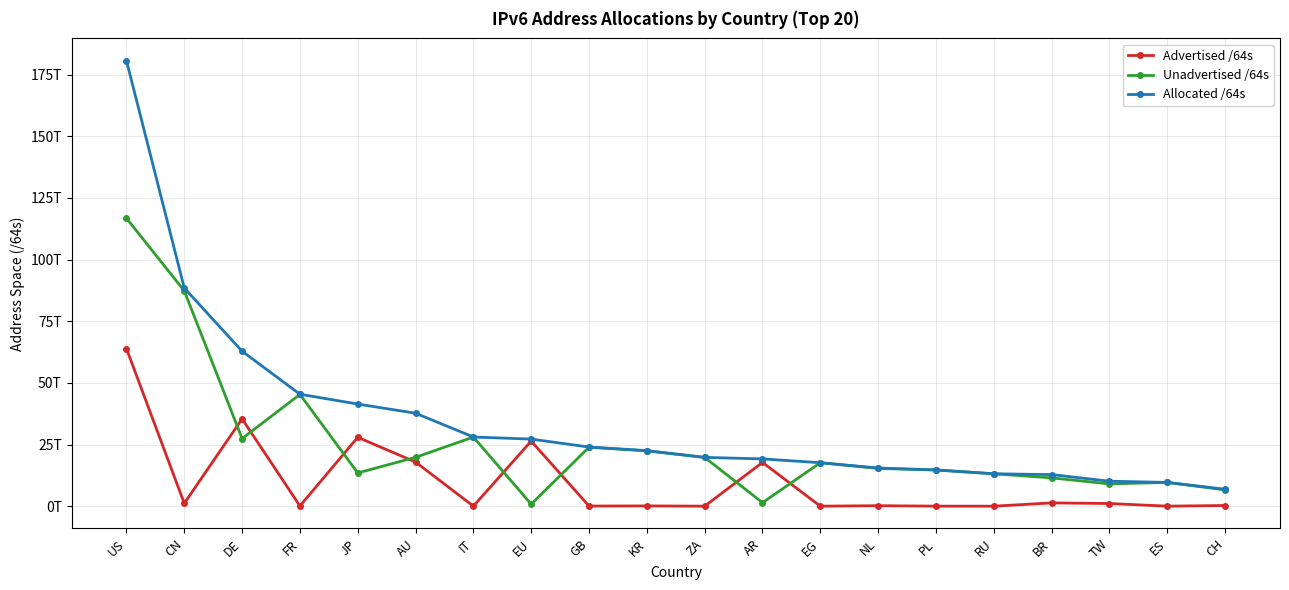

Is the value of Unadvertised /64s at US greater than the value of Advertised /64s at CN?

Yes